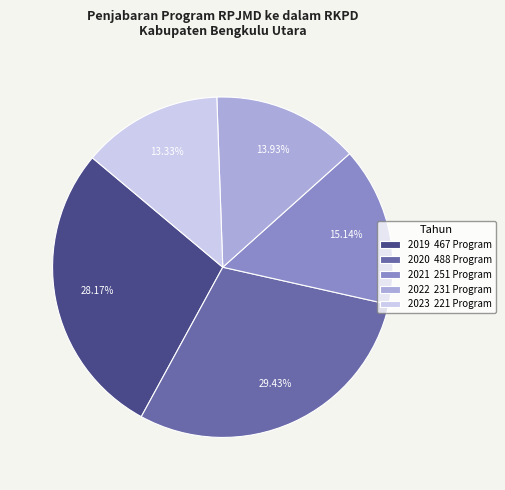

How many slices are in this pie chart?

5